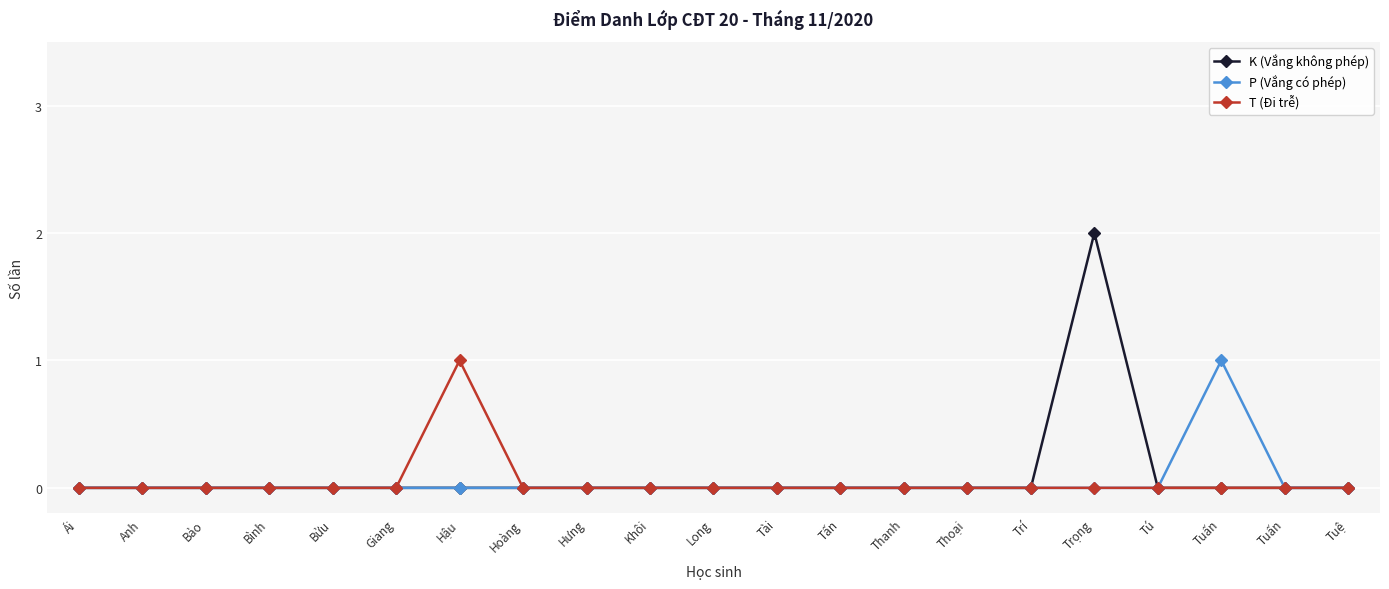

Where is the first local maximum for P (Vắng có phép)?

Tuấn